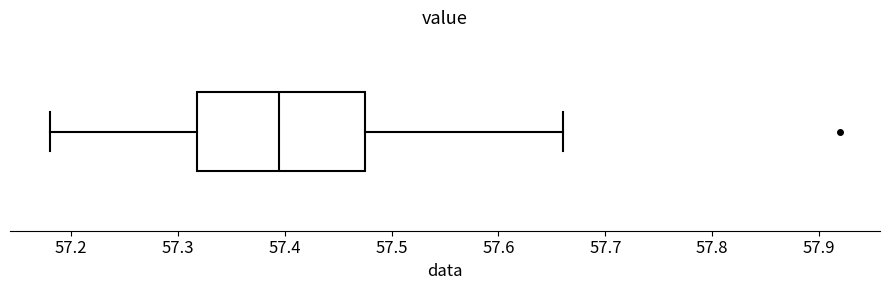

Where does the right whisker of the box end on the x-axis? The values are not printed on the chart, so give them approximately, as read against the axis.

57.66